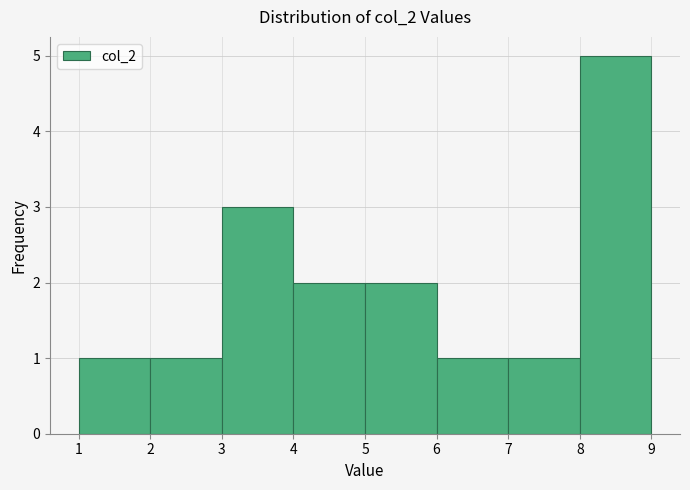

Over which range of the x-axis is the bar tallest?

8 to 9